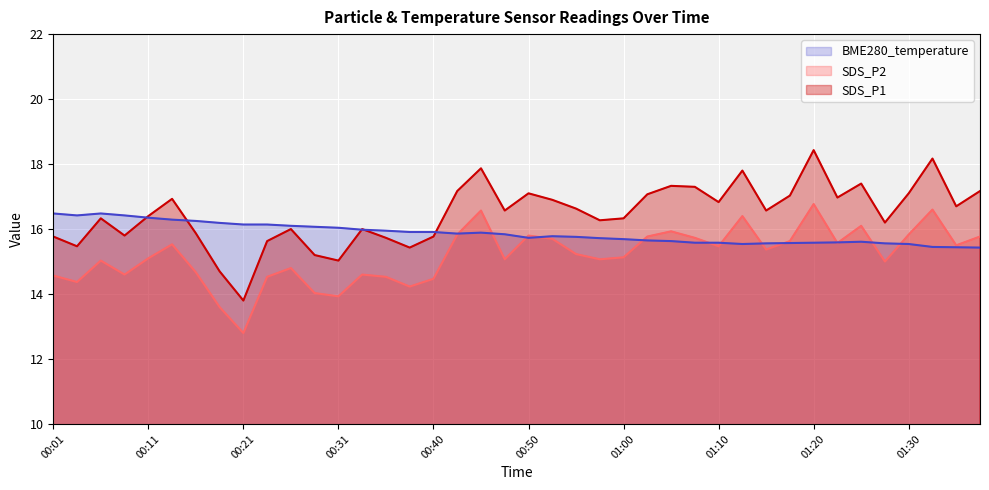

Rank the series by their maximum value, from highest to lowest.

SDS_P1, SDS_P2, BME280_temperature